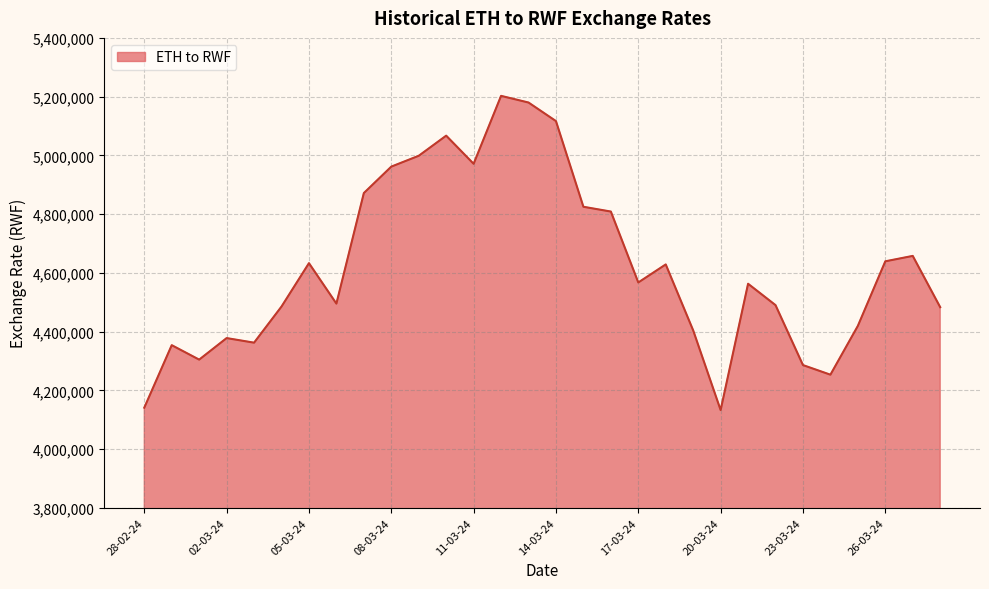

Does the chart have visible grid lines?

Yes